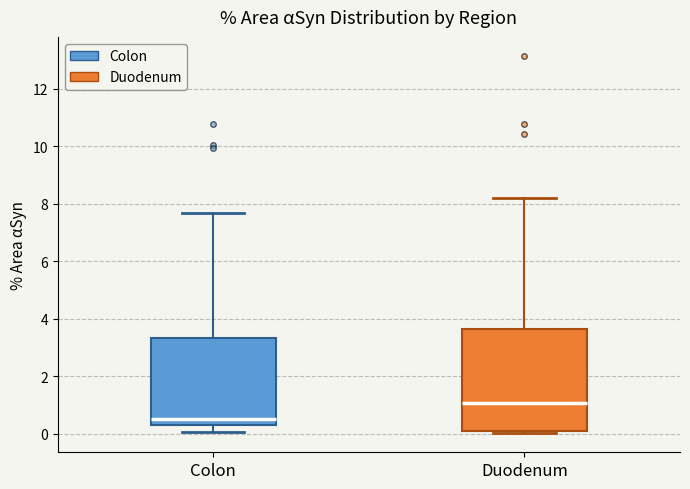

Which box has the lowest median line?

Colon